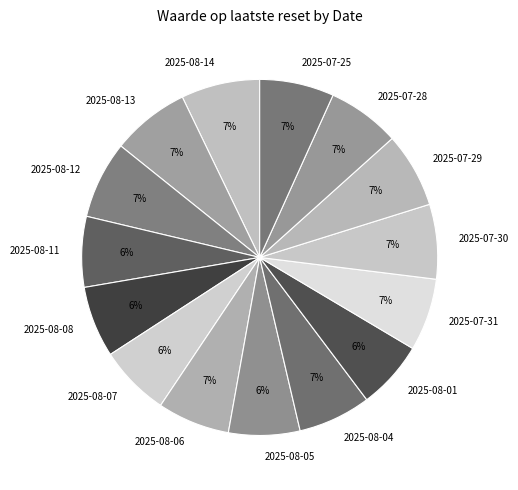

Which has a higher value, 2025-08-14 or 2025-08-05?

2025-08-14